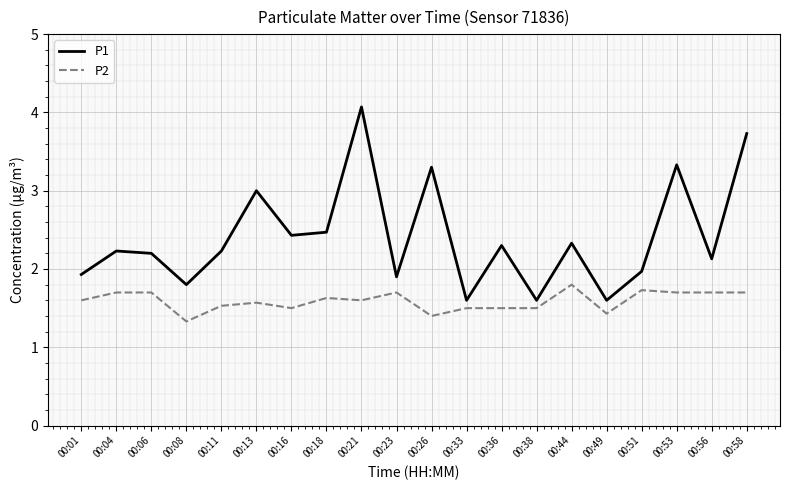

Where is P2 nearest to the value 1?

00:08